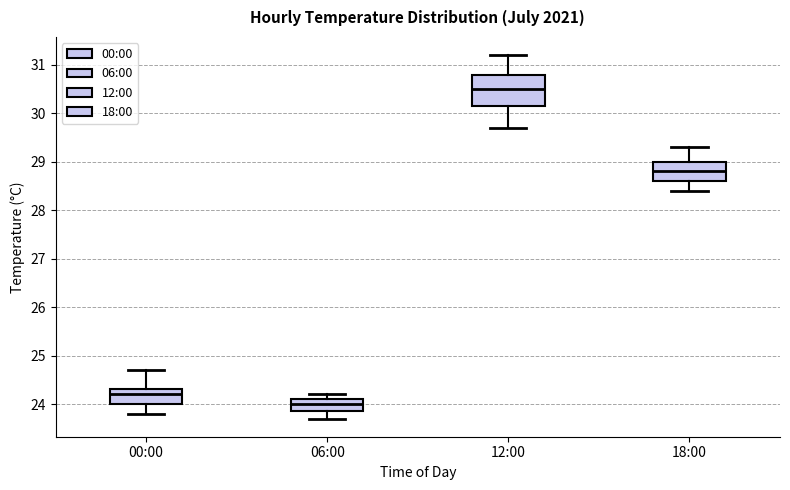

Where does the lower whisker of the box for 18:00 end on the y-axis? The values are not printed on the chart, so give them approximately, as read against the axis.

28.4